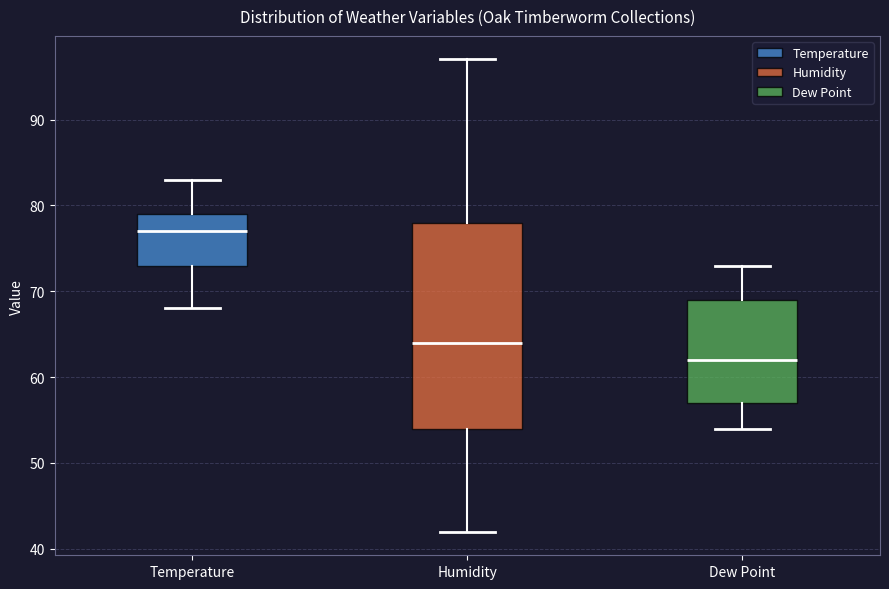

Reading left to right, read every box against the y-axis: the position of its median line, the range the box covers, and the ends of its whiskers. The values are not printed on the chart, so give them approximately, as read against the axis.

Temperature: median 77, box 73 to 79, whiskers 68 to 83
Humidity: median 64, box 54 to 78, whiskers 42 to 97
Dew Point: median 62, box 57 to 69, whiskers 54 to 73